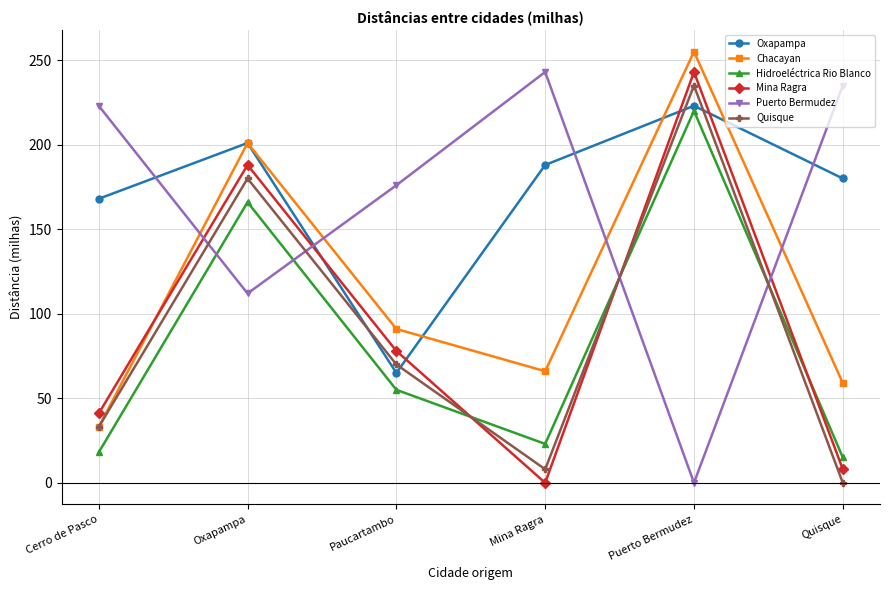

What is the difference between the maximum and second lowest values in the Hidroeléctrica Rio Blanco series?

202